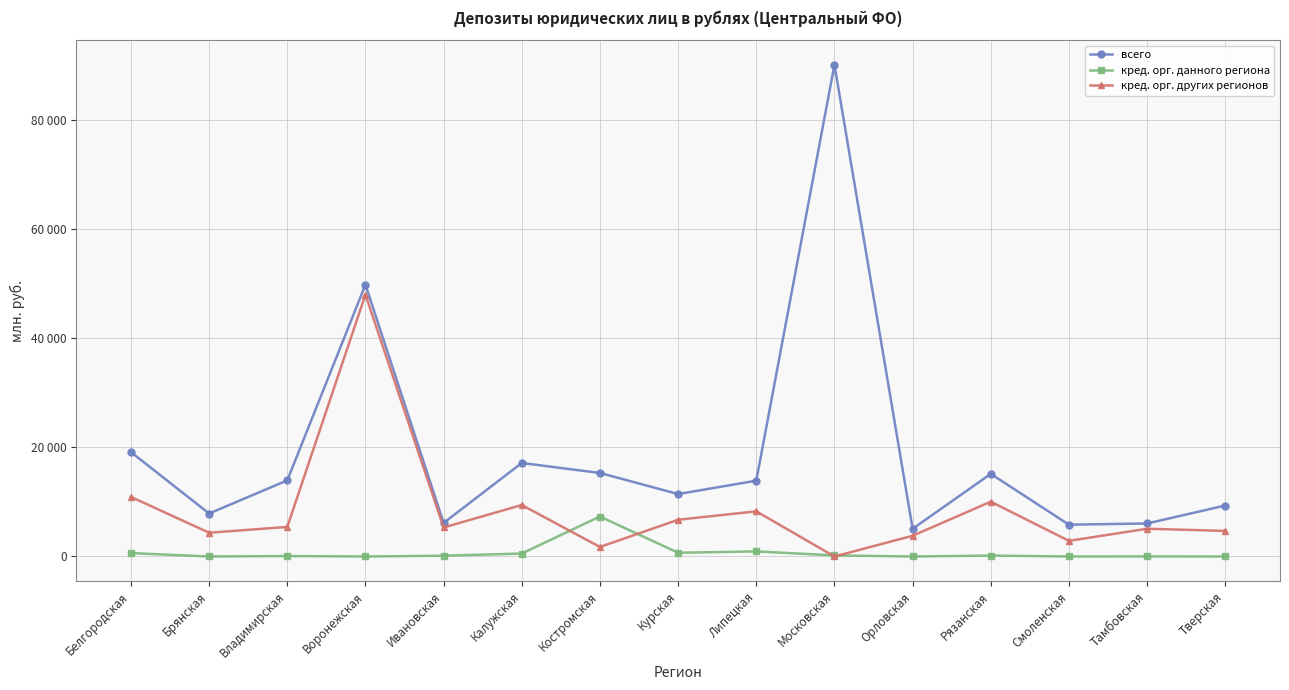

The value of кредитными организациями данного региона at Тамбовская is 14. True or false?

True